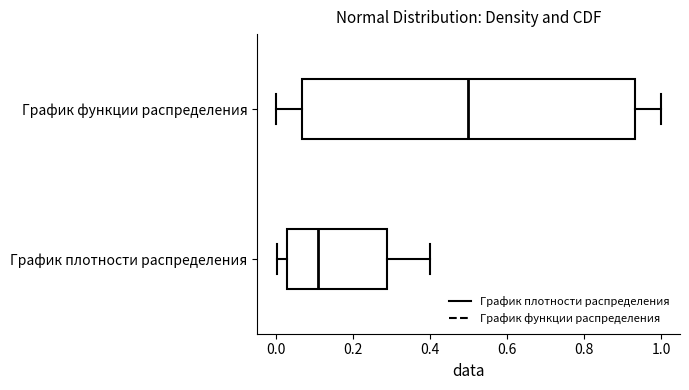

Reading bottom to top, read every box against the x-axis: the position of its median line, the range the box covers, and the ends of its whiskers. The values are not printed on the chart, so give them approximately, as read against the axis.

График плотности распределения: median 0.12, box 0.02 to 0.28, whiskers 0.00 to 0.40
График функции распределения: median 0.50, box 0.06 to 0.94, whiskers 0.00 to 1.00